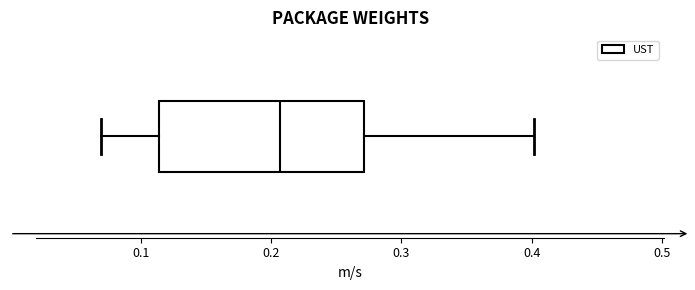

Transcribe this box plot: give where the median line is, the range the box spans, and where the two whiskers end, as read against the x-axis. The values are not printed on the chart, so give them approximately, as read against the axis.

median 0.21, box 0.11 to 0.27, whiskers 0.07 to 0.40